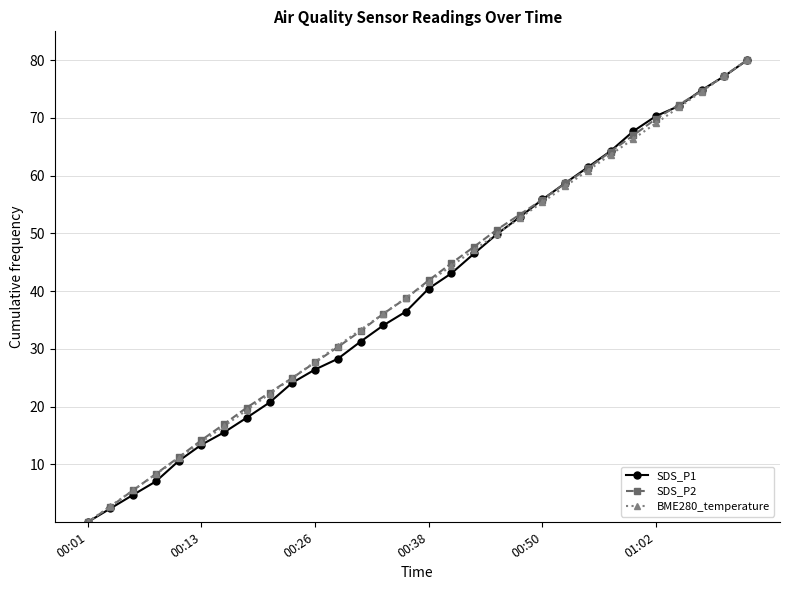

What is the value of the SDS_P2 point at the 9th from the left?

22.4